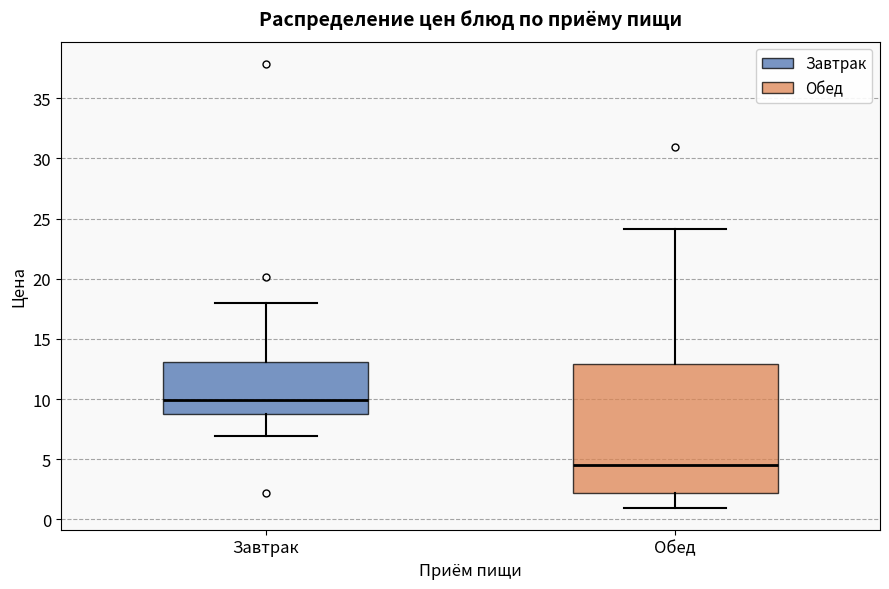

Where does the lower whisker of the box for Обед end on the y-axis? The values are not printed on the chart, so give them approximately, as read against the axis.

1.0